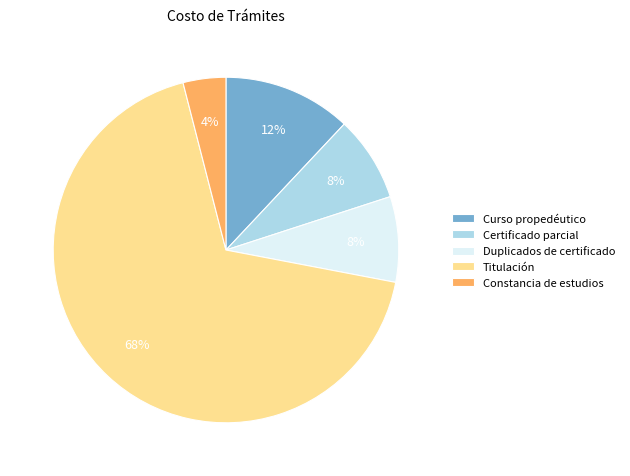

What is the majority slice?

Titulación